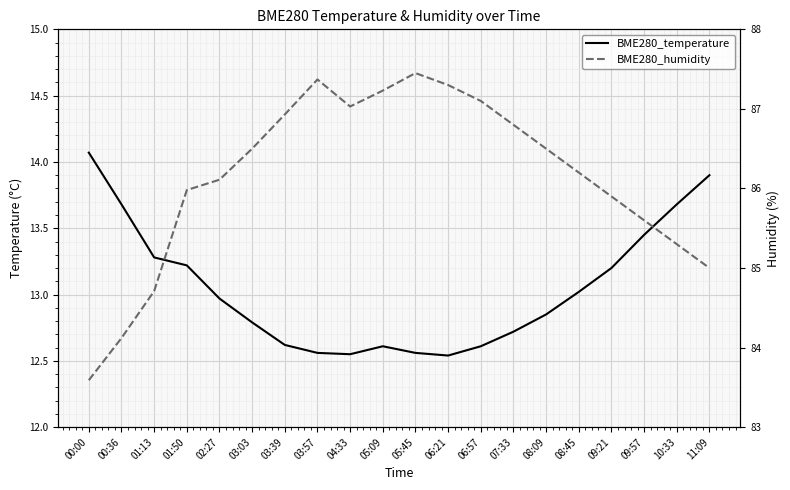

What position from the left is 05:45?

11